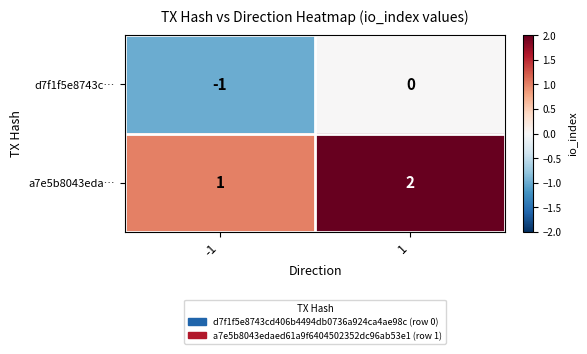

True or false: a7e5b8043eda… has a value of 2 at -1.

False